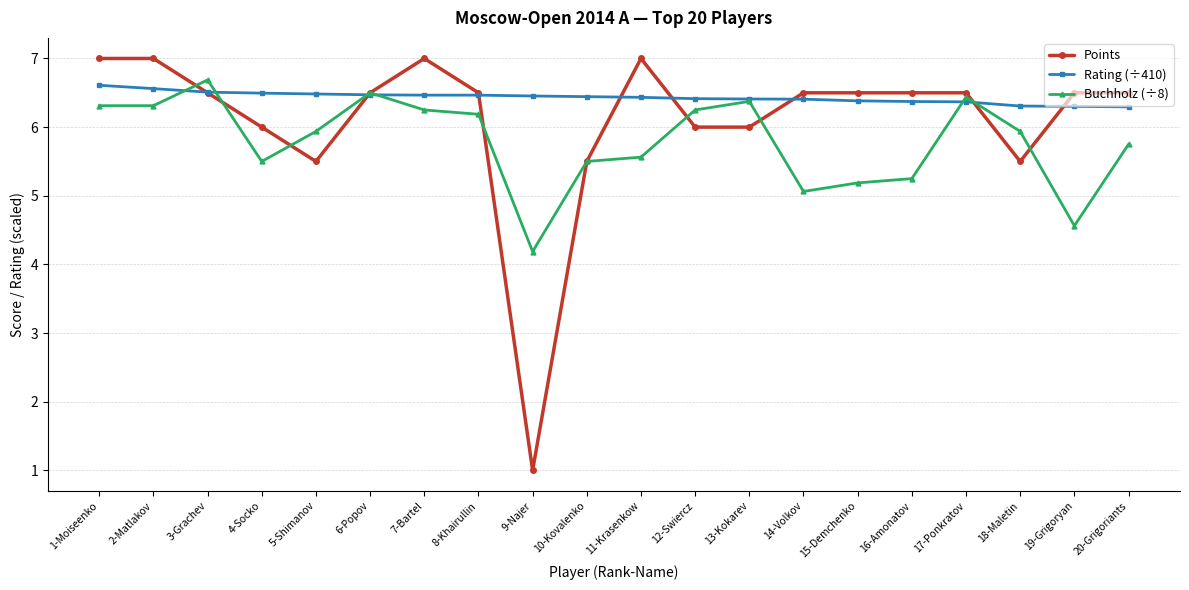

At which category does the chart reach its minimum across all series?

9-Najer